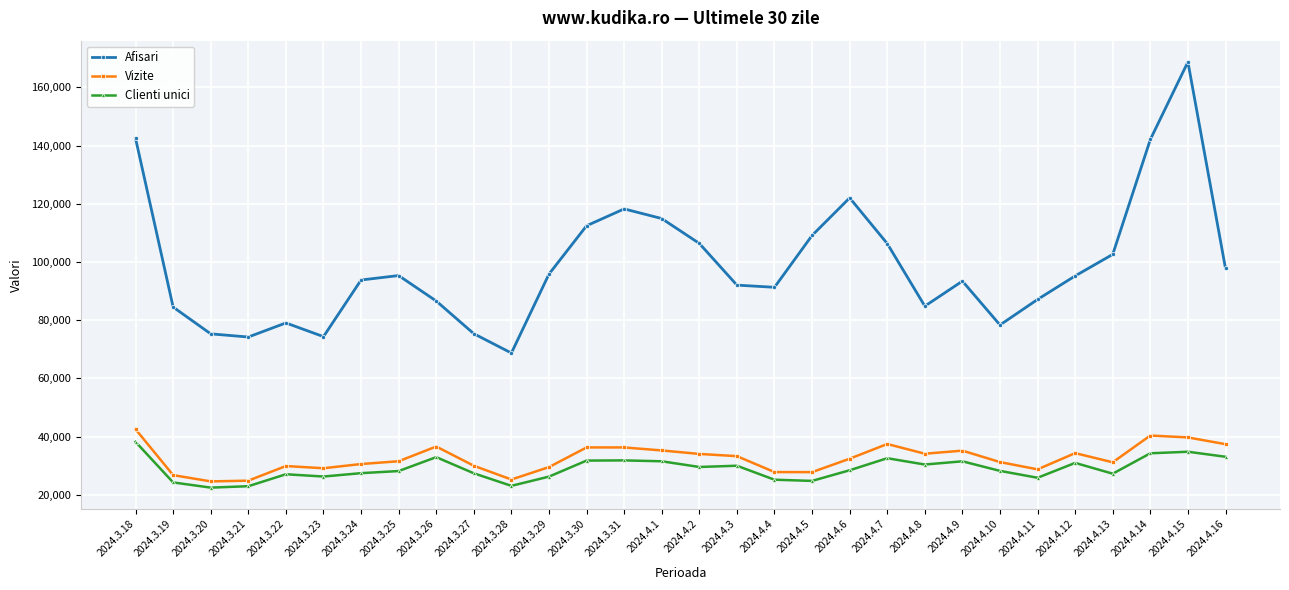

What is the average value of the Afisari series?

98952